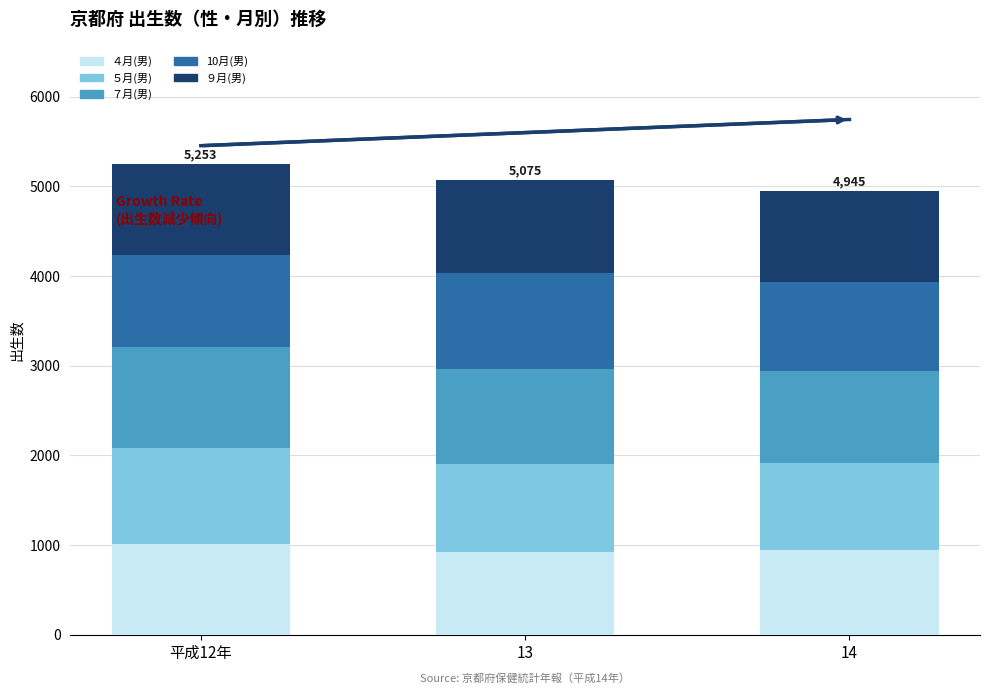

What is the total value across all series at 14?

4945